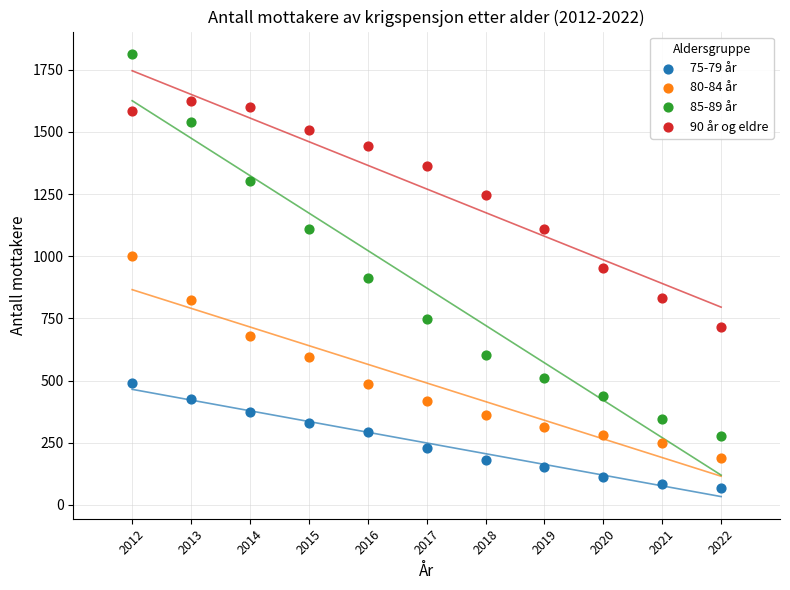

What is the X range (max minus min) for the scatter plot?

10